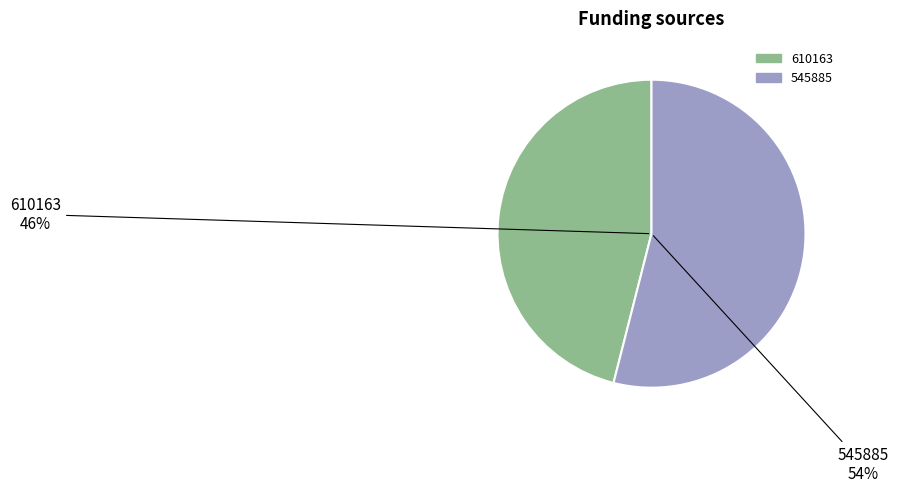

Which has a higher value, 545885 or 610163?

545885